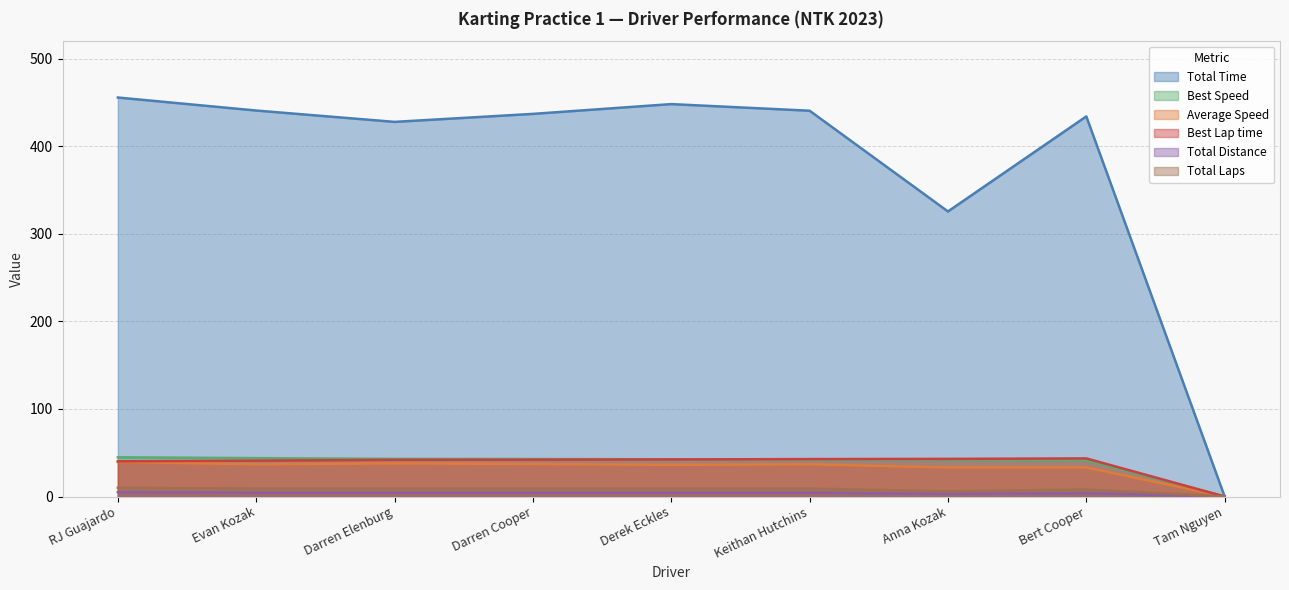

Is the value of Best Speed at RJ Guajardo greater than the value of Total Laps at Bert Cooper?

Yes